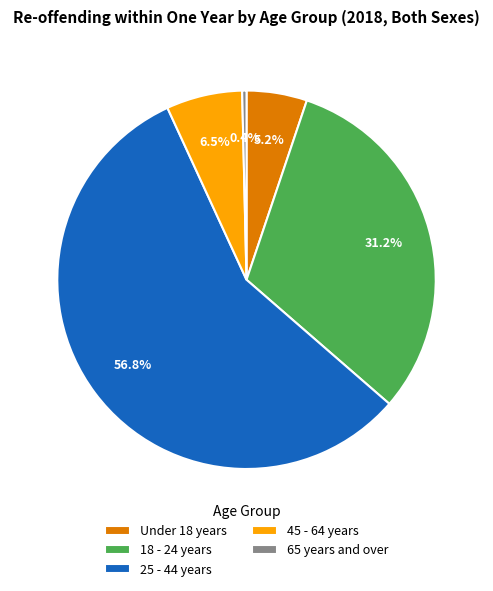

To the nearest percent, what percentage of the pie is 18 - 24 years?

31%